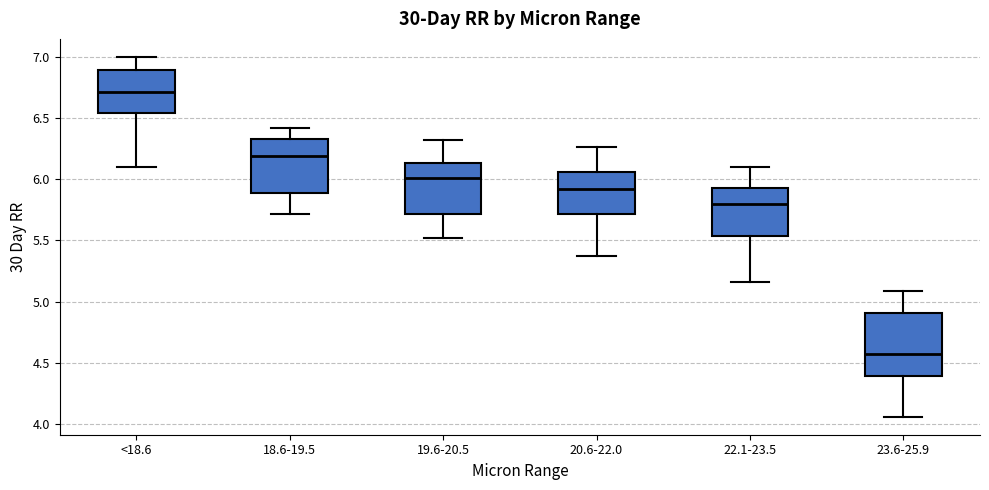

Reading left to right, transcribe this box plot: for each box, give where its median line is, the range the box spans, and where its two whiskers end, as read against the y-axis. The values are not printed on the chart, so give them approximately, as read against the axis.

<18.6: median 6.70, box 6.55 to 6.90, whiskers 6.10 to 7.00
18.6-19.5: median 6.20, box 5.90 to 6.35, whiskers 5.70 to 6.40
19.6-20.5: median 6.00, box 5.70 to 6.15, whiskers 5.50 to 6.30
20.6-22.0: median 5.90, box 5.70 to 6.05, whiskers 5.35 to 6.25
22.1-23.5: median 5.80, box 5.55 to 5.95, whiskers 5.15 to 6.10
23.6-25.9: median 4.55, box 4.40 to 4.90, whiskers 4.05 to 5.10